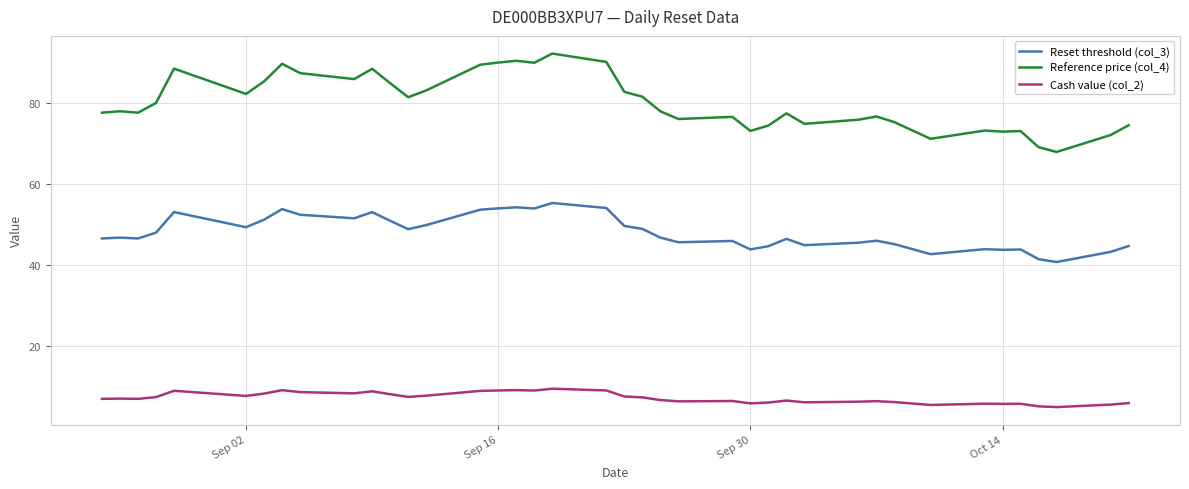

Which series has the largest total across all categories?

Reference price (col_4)